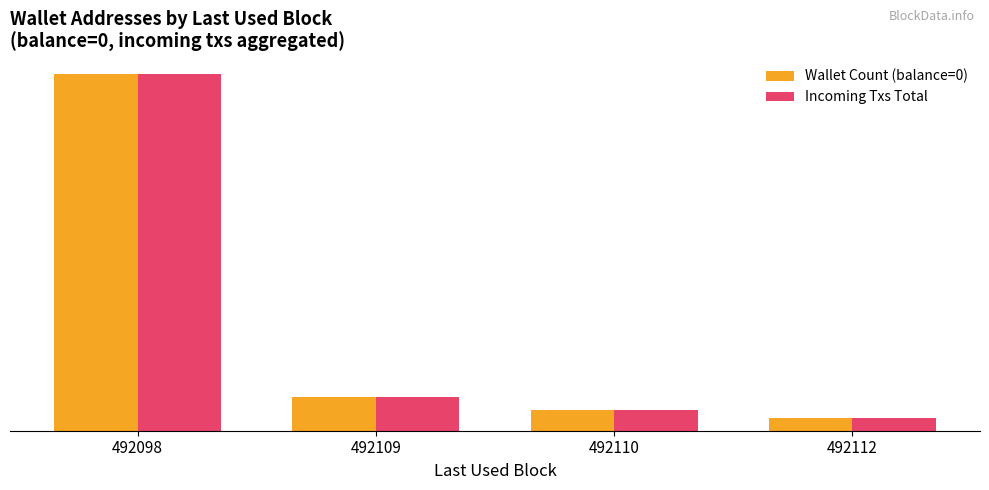

What is the total value across all series at 492112?

6